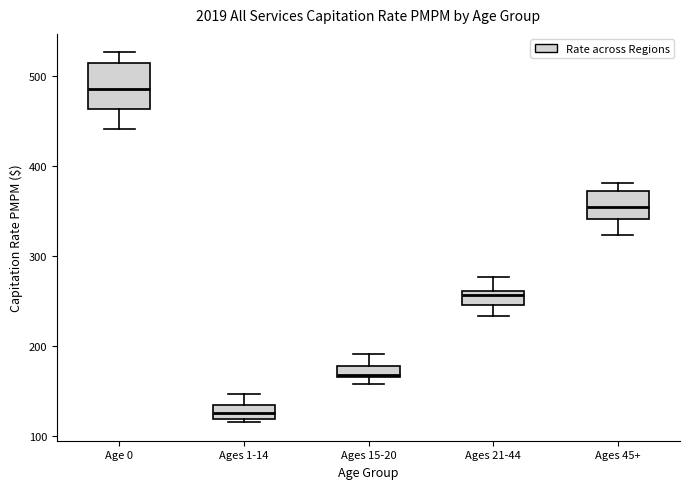

Where is the upper edge of the box for Ages 15-20 on the y-axis? The values are not printed on the chart, so give them approximately, as read against the axis.

180